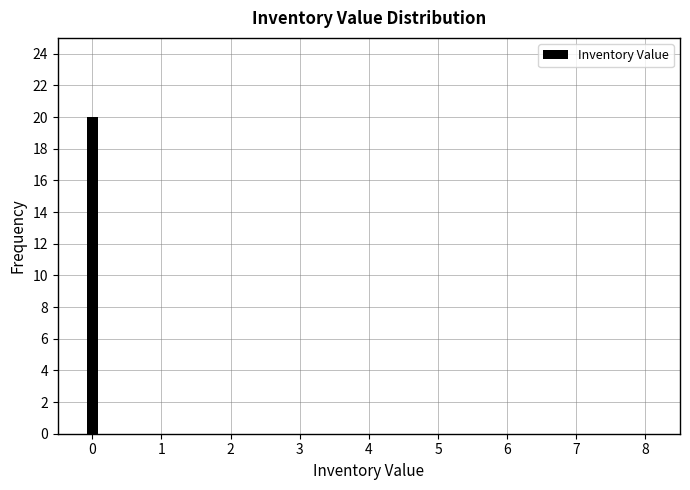

Reading right to left, transcribe all the data shown in this chart.

8=0	7=0	6=0	5=0	4=0	3=0	2=0	1=0	0=20